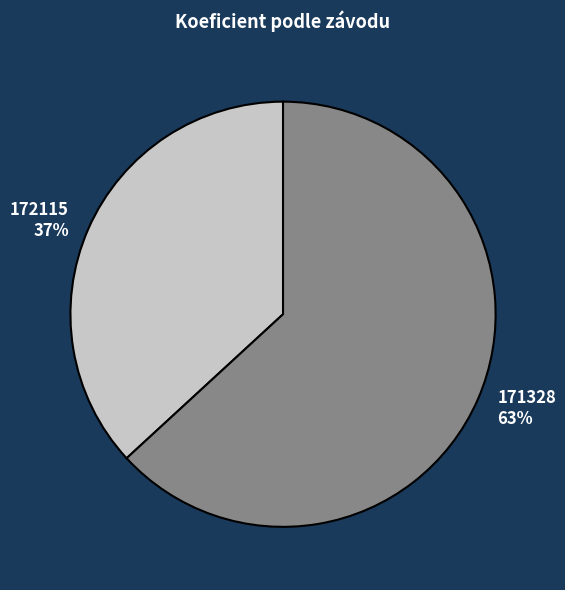

True or false: 171328 accounts for 63% of the total.

True